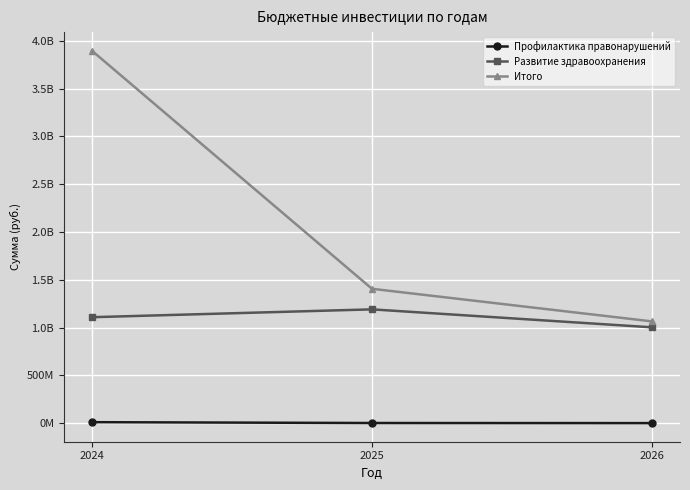

What is the value of the Итого point at the 2nd from the left?

1405125813.5